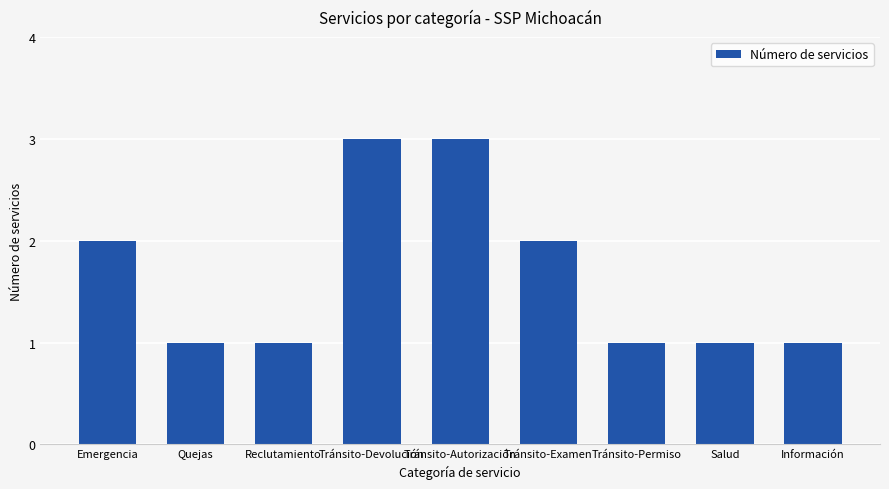

What is the value of the 7th bar from the left?

1